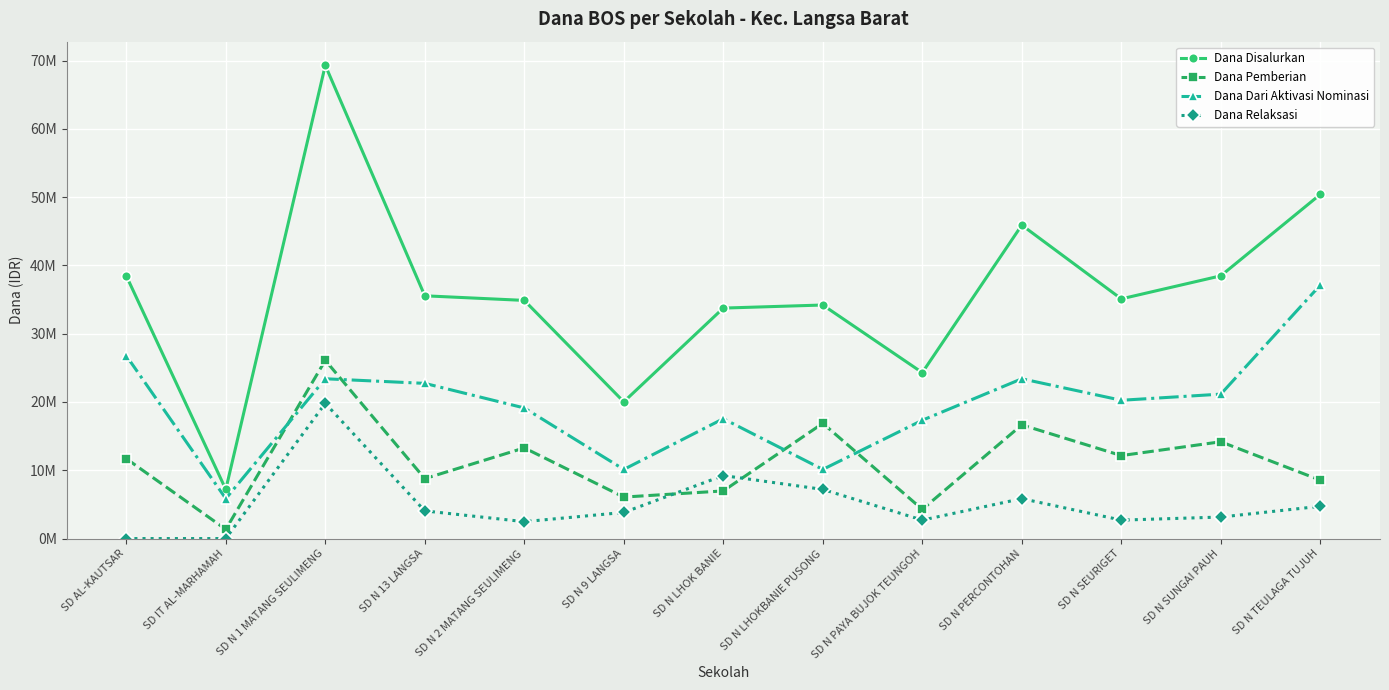

What are all the series names shown in the legend?

Dana Disalurkan, Dana Pemberian, Dana Dari Aktivasi Nominasi, Dana Relaksasi